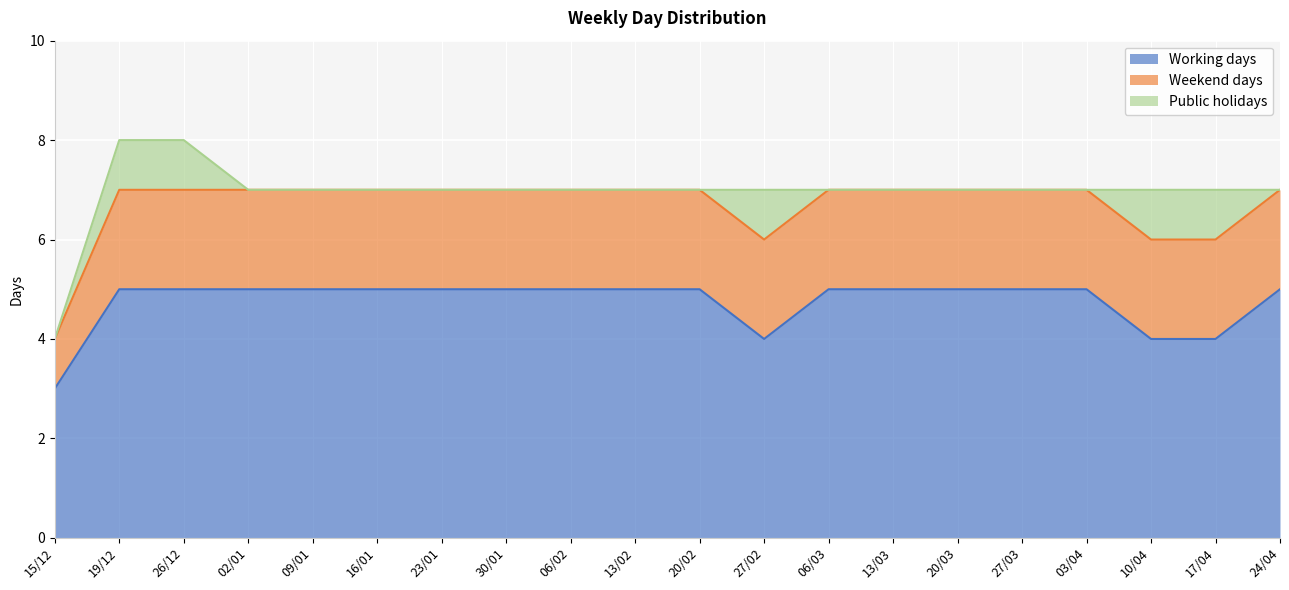

At 13/02, list the series in order from smallest to largest.

Public holidays, Weekend days, Working days